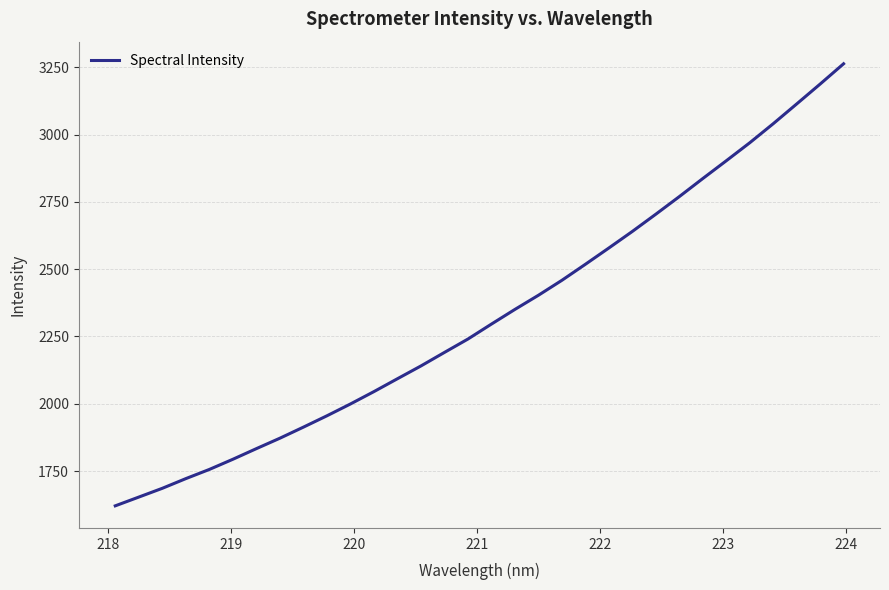

Reading left to right, what are all the values shown in this chart?

1620.6	1653.2	1685.8	1721.8	1755.9	1793.7	1833.2	1872.0	1913.1	1955.2	1999.1	2045.1	2092.9	2140.4	2190.7	2240.4	2296.0	2350.5	2403.1	2458.7	2518.2	2578.8	2640.3	2704.3	2769.7	2836.8	2902.9	2969.7	3040.5	3114.0	3187.9	3263.4